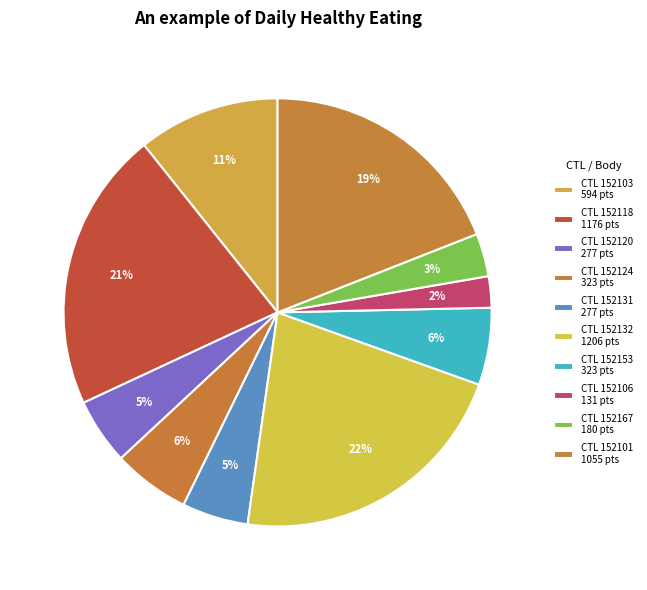

How many segments does this pie chart have?

10